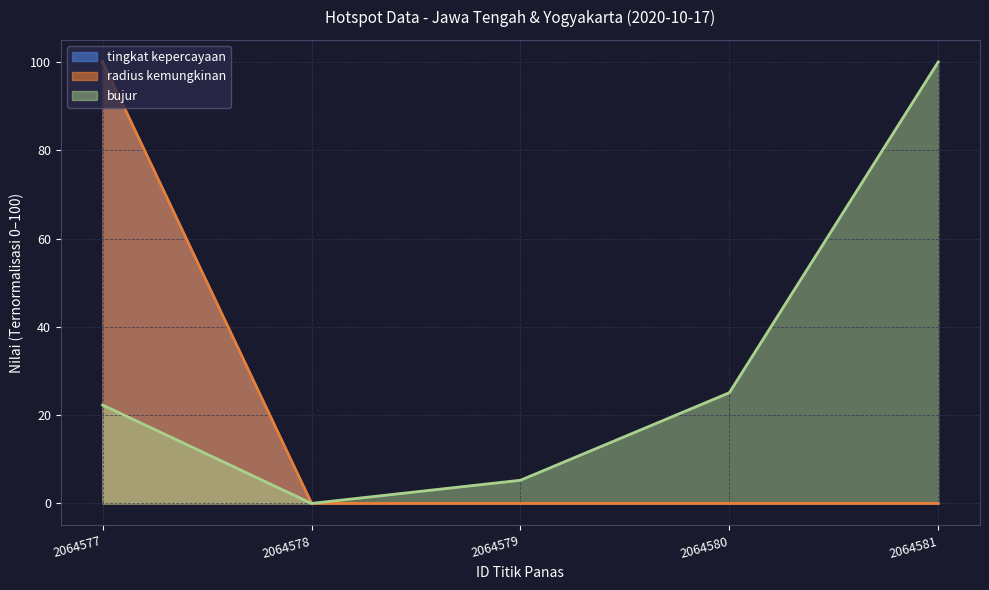

At which category is the sum across all series the highest?

2064577